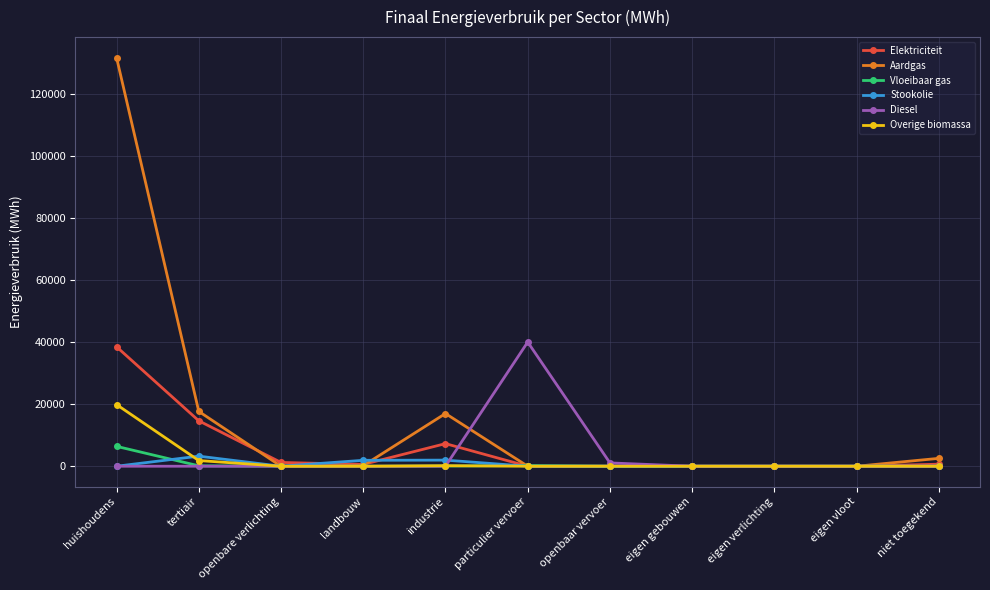

The Elektriciteit series shows 21777.7 at eigen vloot. True or false?

False